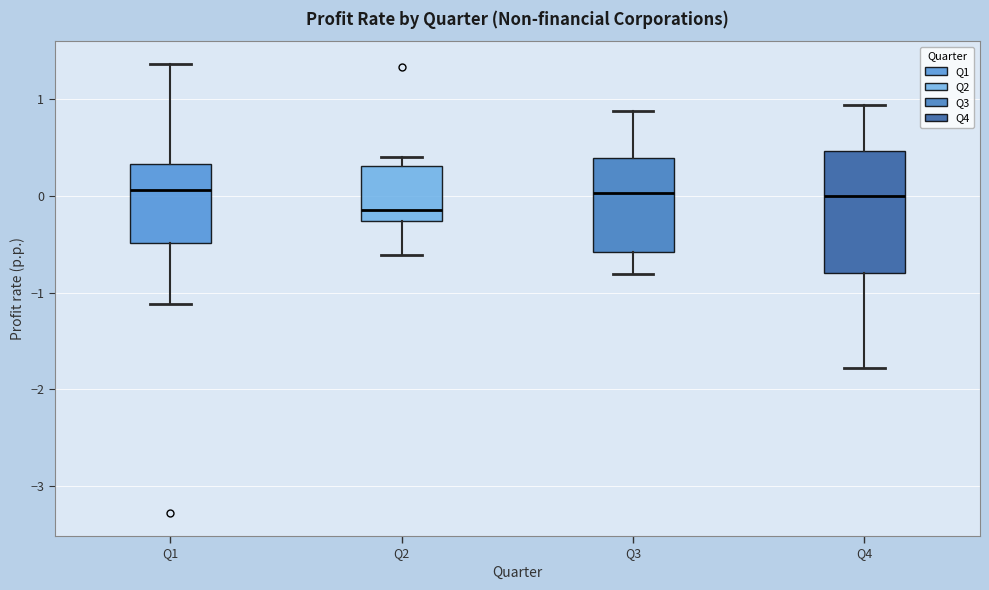

Where is the lower edge of the box for Q1 on the y-axis? The values are not printed on the chart, so give them approximately, as read against the axis.

-0.5